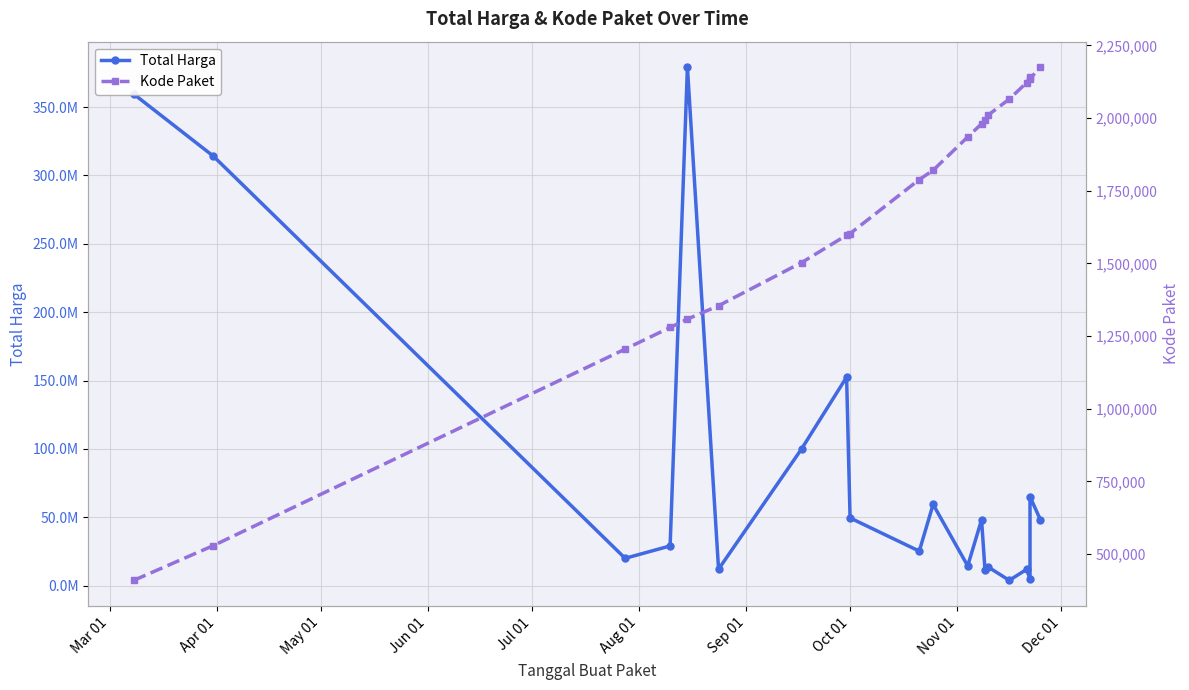

How many lines are shown in the chart?

2